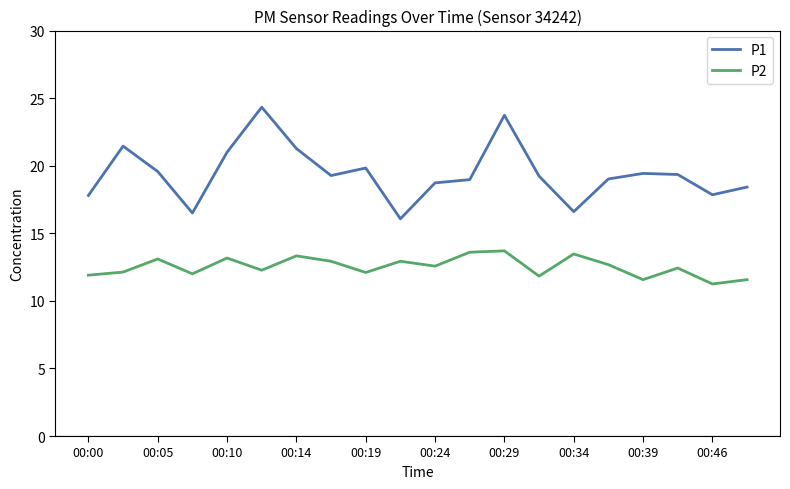

List the series in order of their peak value, lowest first.

P2, P1